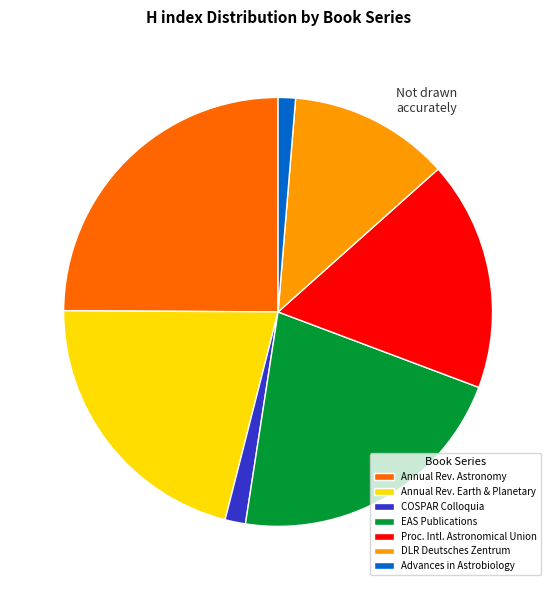

Approximately how many times larger is the value at COSPAR Colloquia compared to Advances in Astrobiology?

1.2